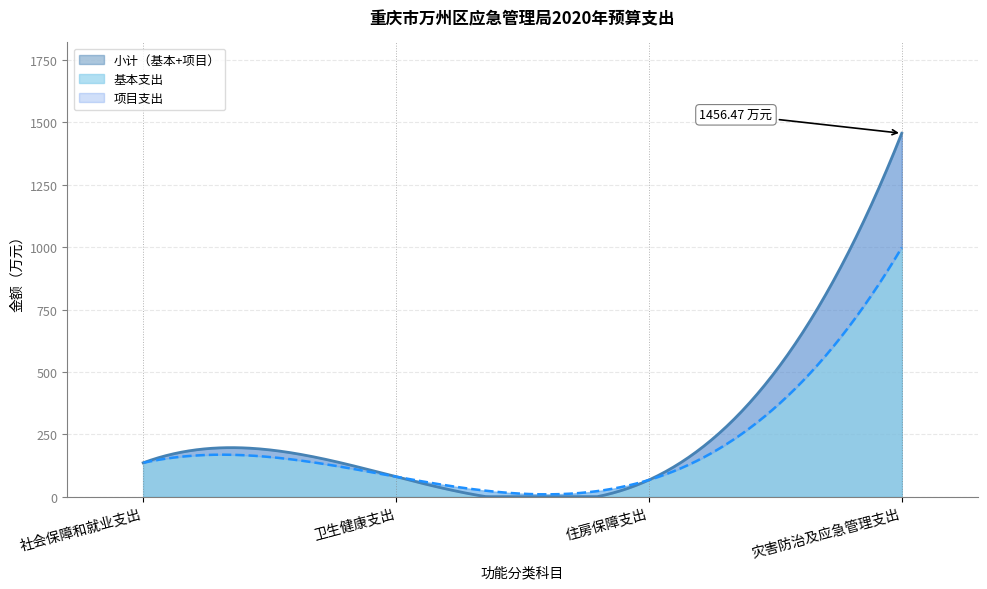

True or false: 基本支出 and 项目支出 cross at least once.

False